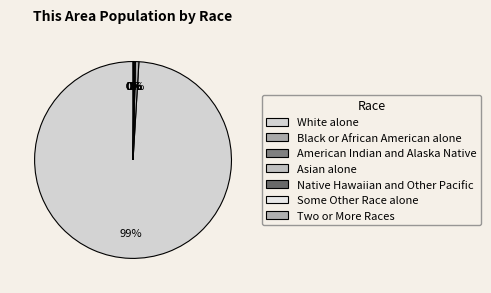

Rank the categories by value from lowest to highest.

American Indian and Alaska Native, Native Hawaiian and Other Pacific, Some Other Race alone, Asian alone, Two or More Races, Black or African American alone, White alone